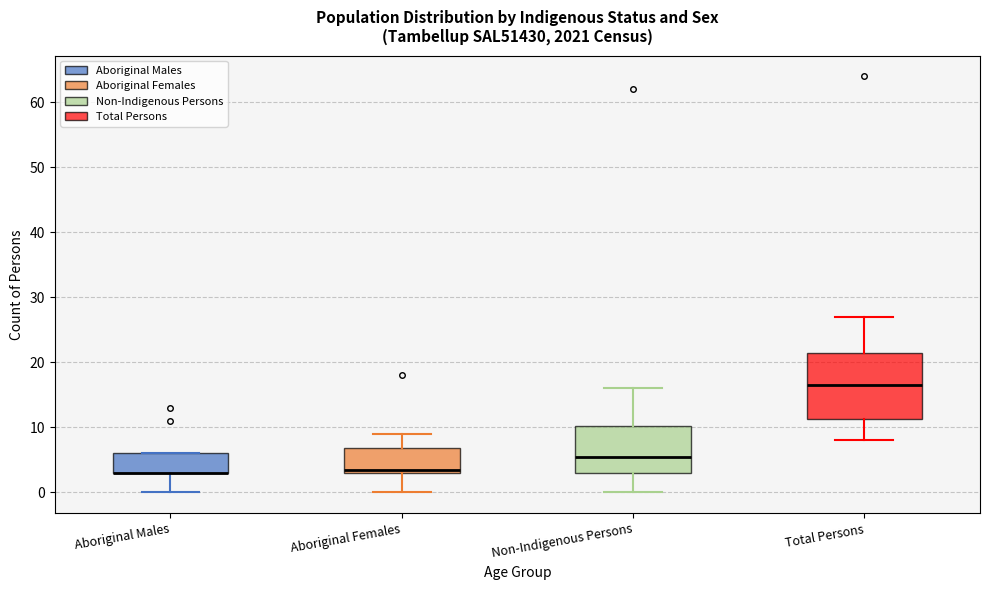

Reading left to right, read every box against the y-axis: the position of its median line, the range the box covers, and the ends of its whiskers. The values are not printed on the chart, so give them approximately, as read against the axis.

Aboriginal Males: median 3 (drawn on the box's lower edge), box 3 to 6, whiskers 0 to 6
Aboriginal Females: median 4, box 3 to 7, whiskers 0 to 9
Non-Indigenous Persons: median 6, box 3 to 10, whiskers 0 to 16
Total Persons: median 17, box 11 to 22, whiskers 8 to 27